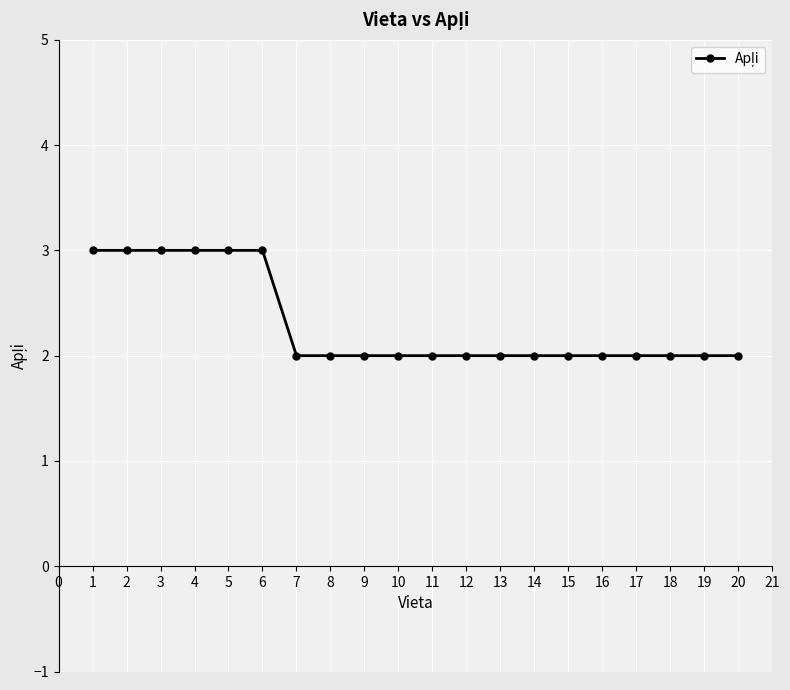

What is the sum of all values?

46